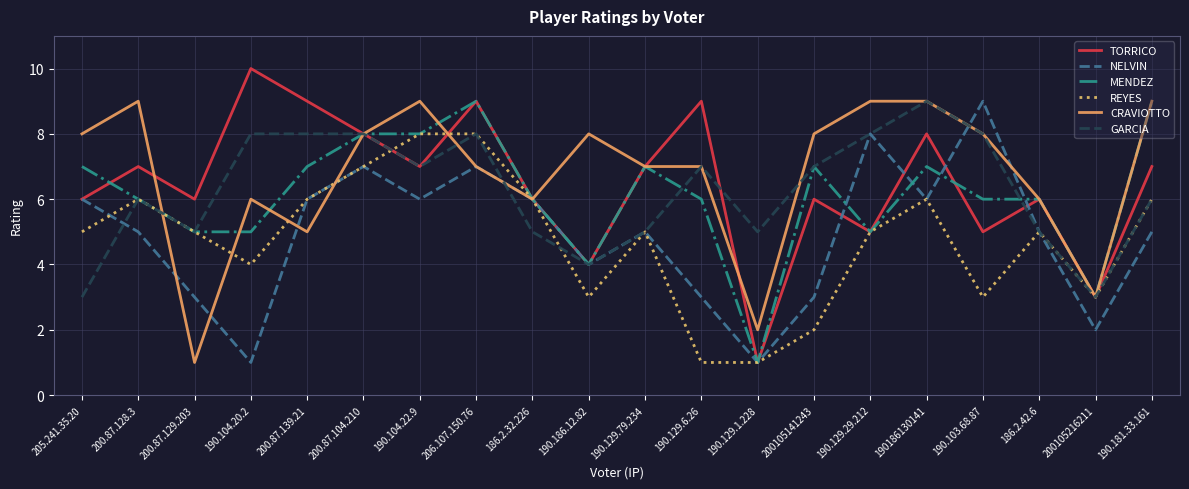

True or false: REYES and TORRICO cross at least once.

True